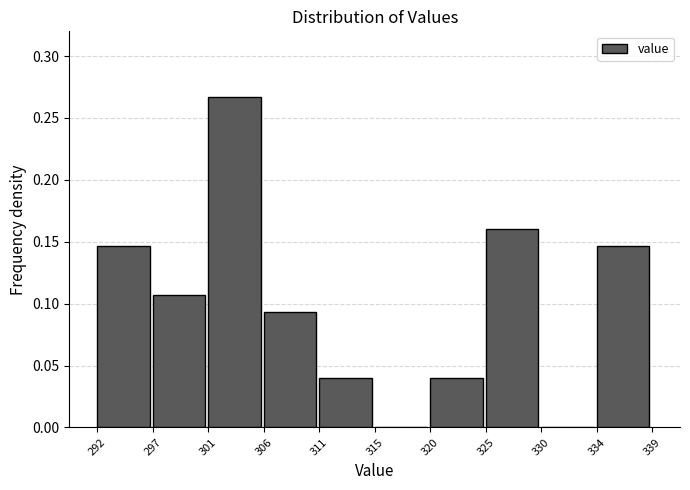

How tall is the bar that spans 292 to 297 on the x-axis? The values are not printed on the chart, so give them approximately, as read against the axis.

0.145